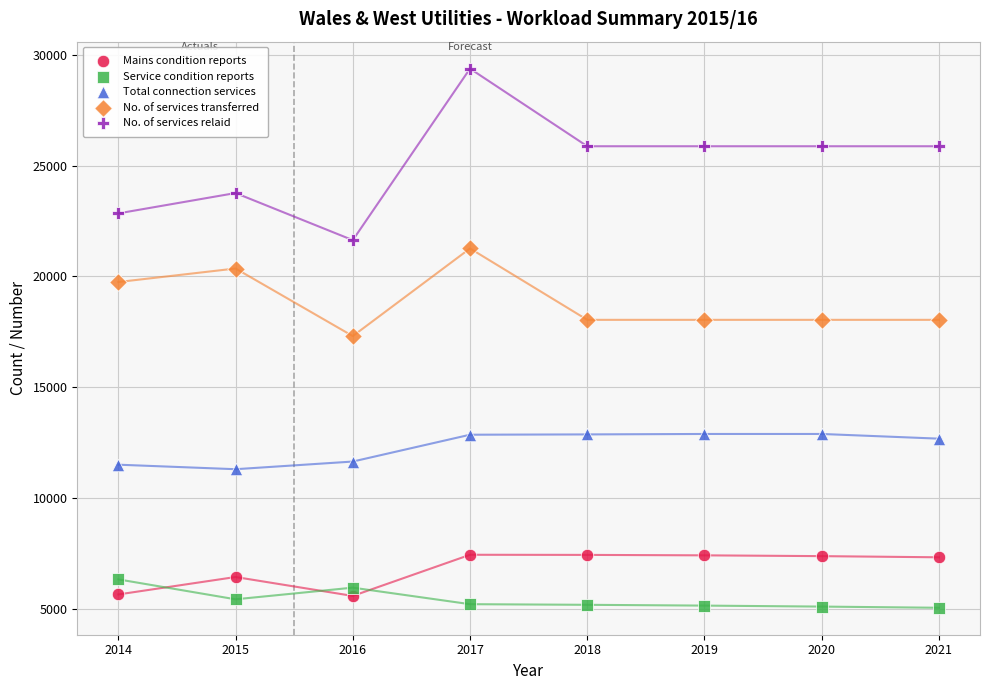

Which series reaches the maximum Y coordinate?

No. of services relaid